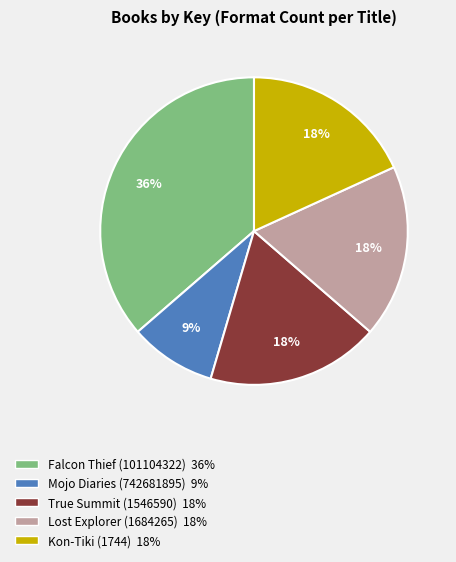

True or false: Falcon Thief (101104322) accounts for 36% of the total.

True